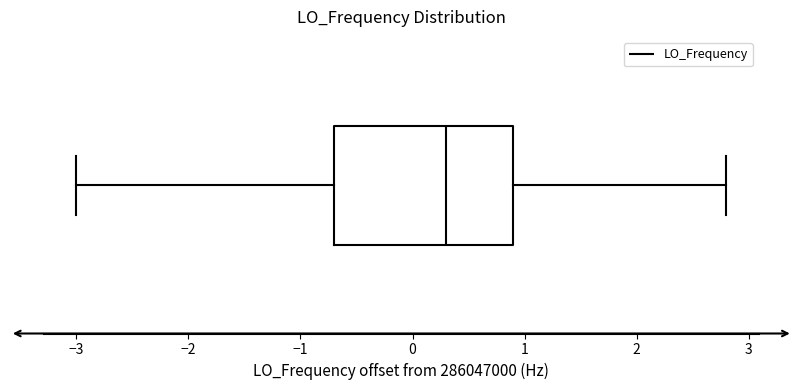

Transcribe this box plot: give where the median line is, the range the box spans, and where the two whiskers end, as read against the x-axis. The values are not printed on the chart, so give them approximately, as read against the axis.

median 0.3, box -0.7 to 0.9, whiskers -3.0 to 2.8